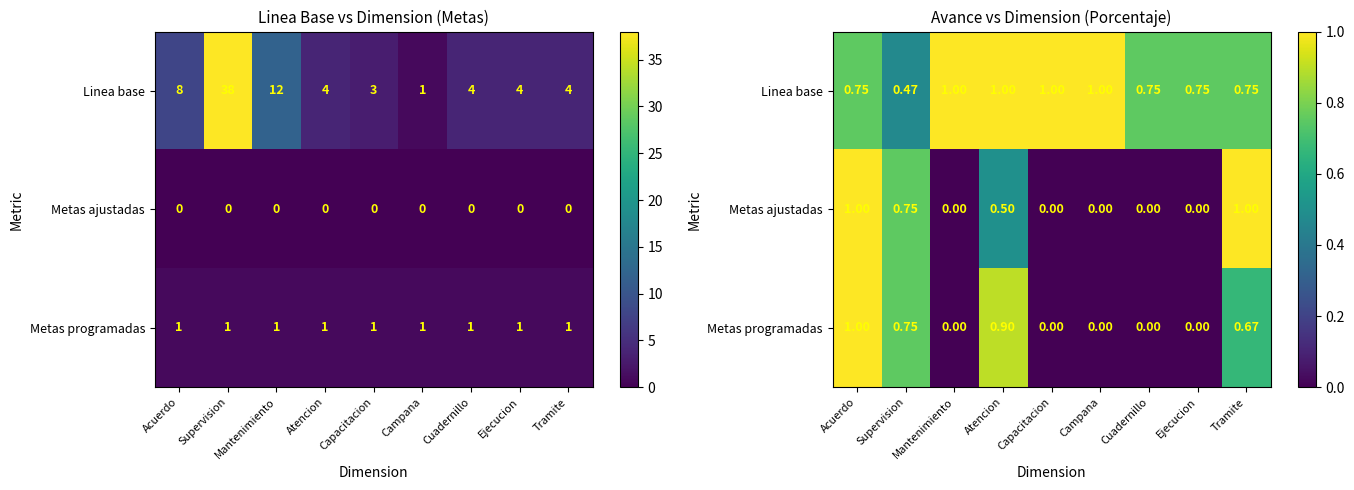

What is the difference between the highest and lowest values at Ejecucion?

0.8